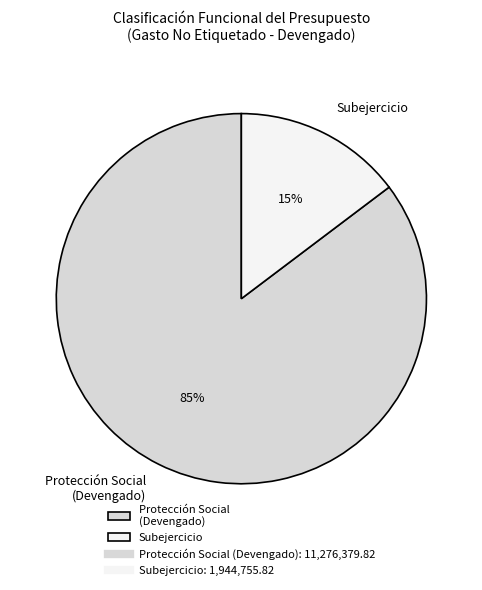

Does Protección Social (Devengado) represent more than half of the total?

Yes